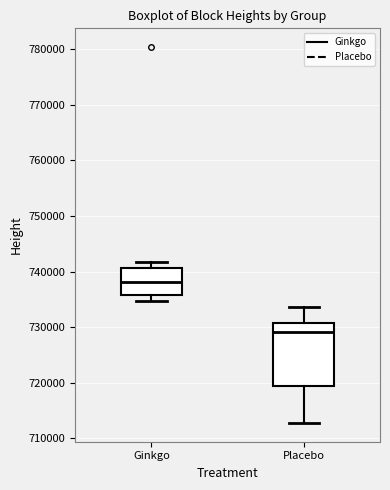

Which box's median line is the highest?

Ginkgo